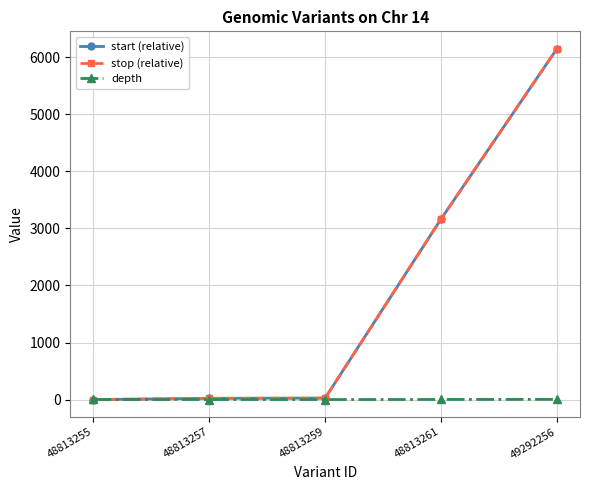

Which series has the widest spread of values?

start (relative)